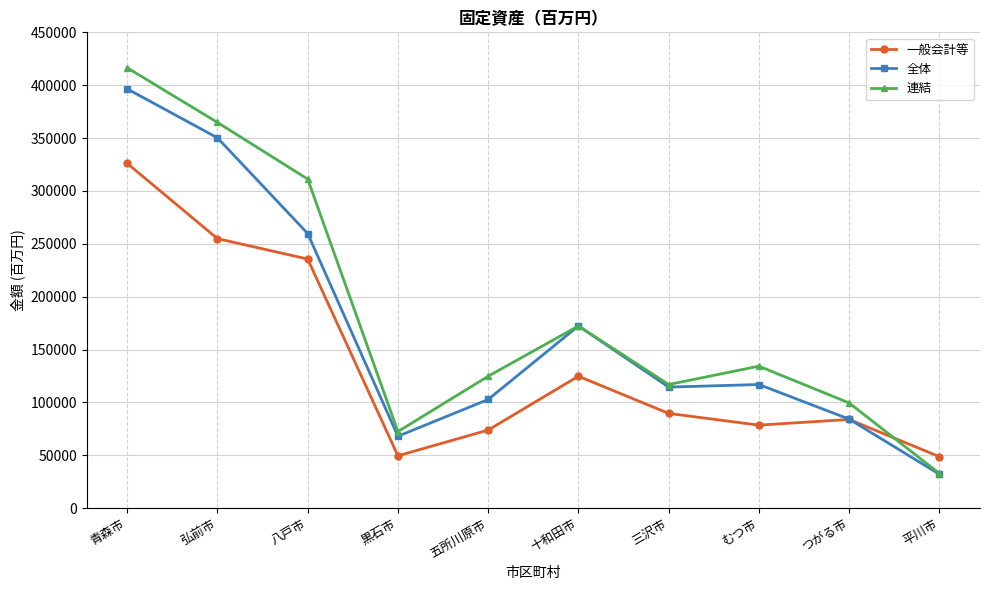

The 全体 series shows 158045 at 八戸市. True or false?

False